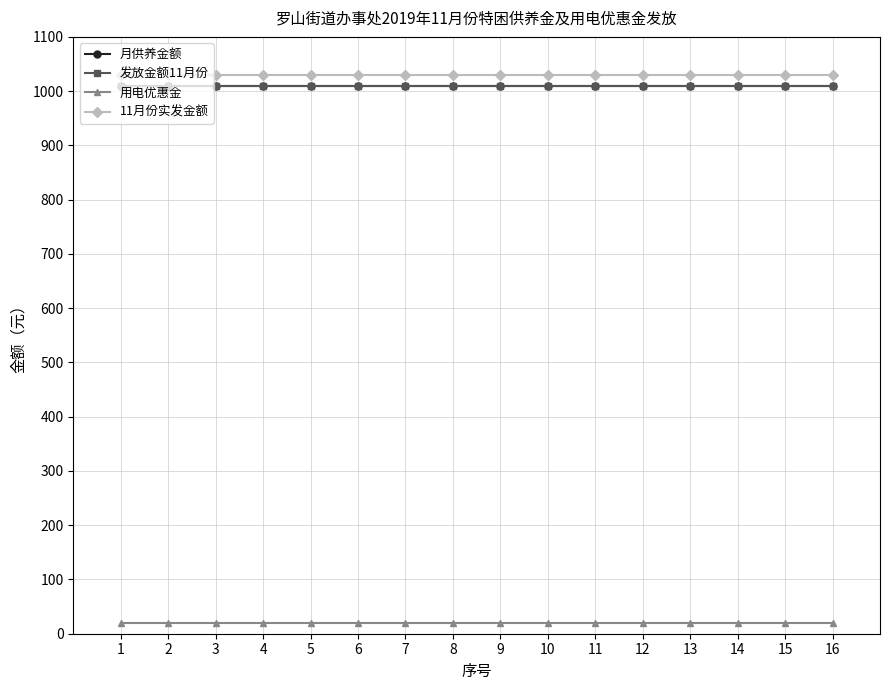

Which category has the highest value in the 月供养金额 series?

1